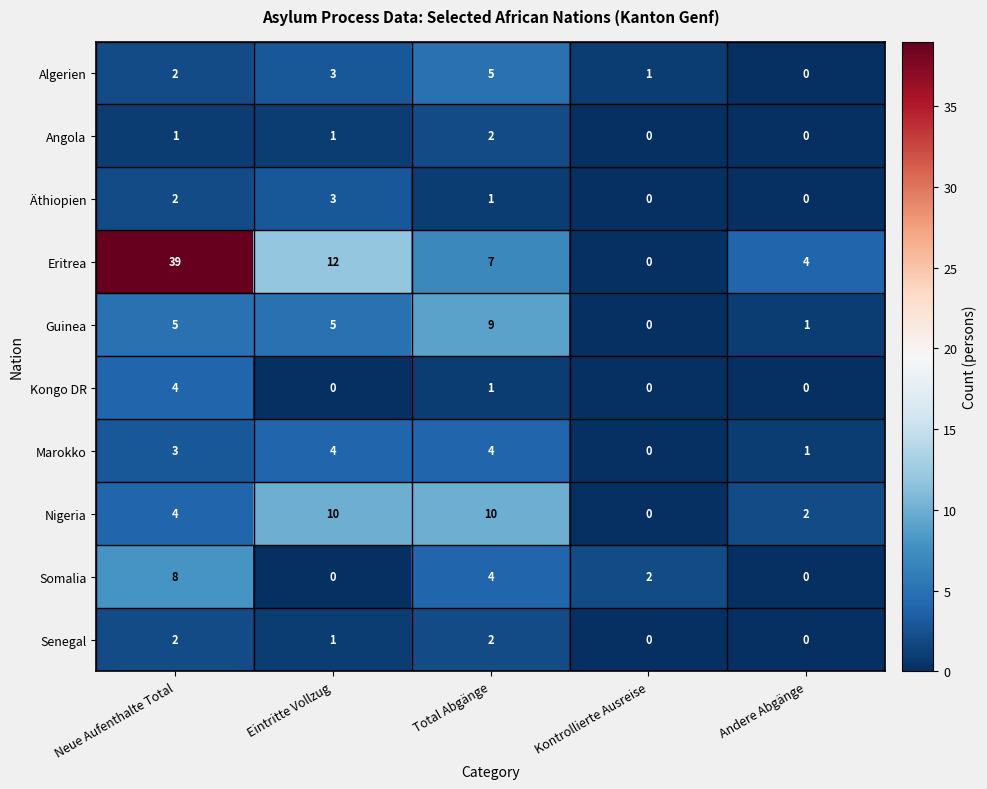

At how many categories does at least one series exceed 31?

1